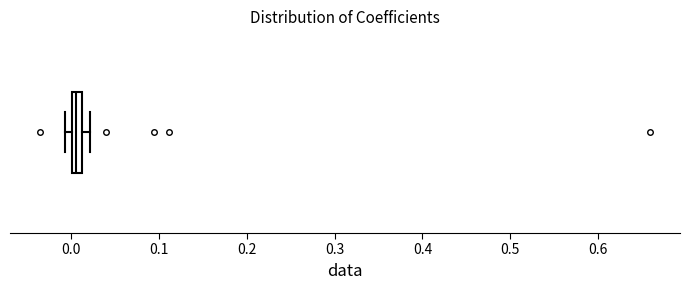

Where is the right edge of the box on the x-axis? The values are not printed on the chart, so give them approximately, as read against the axis.

0.01